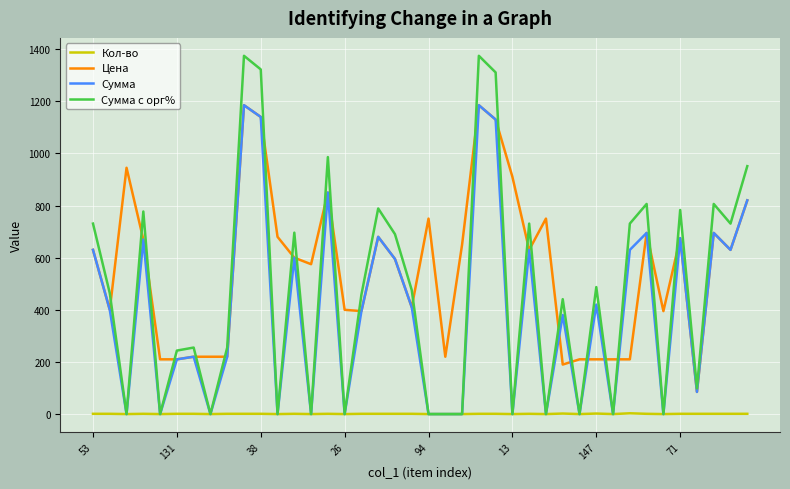

What are all the series names shown in the legend?

Кол-во, Цена, Сумма, Сумма с орг%